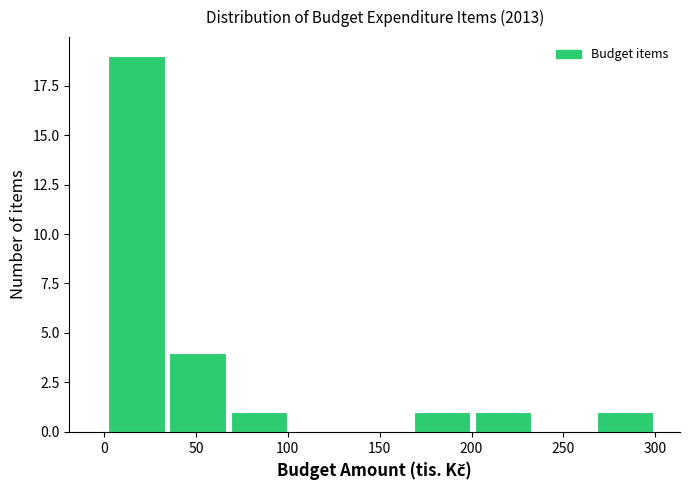

Which range on the x-axis has the tallest bar?

0 to 35